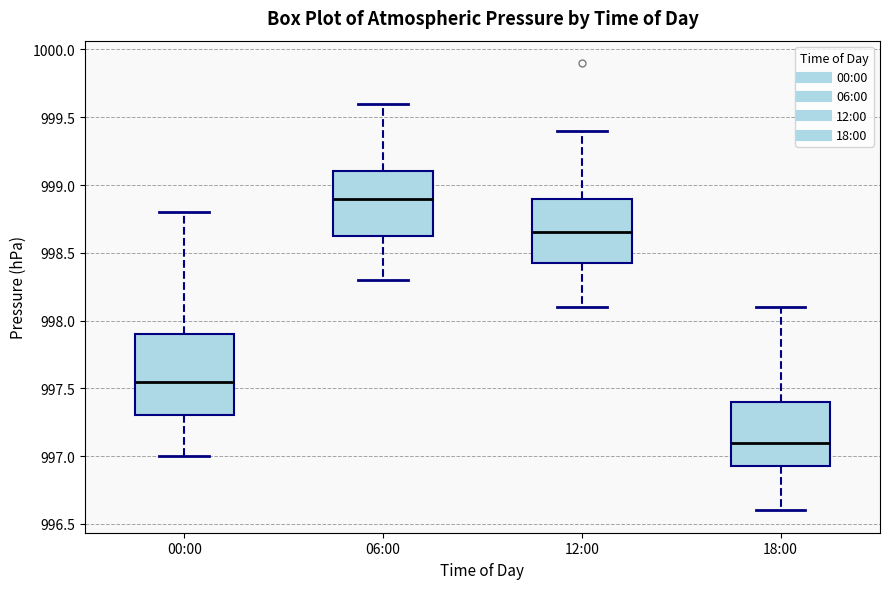

Reading left to right, read every box against the y-axis: the position of its median line, the range the box covers, and the ends of its whiskers. The values are not printed on the chart, so give them approximately, as read against the axis.

00:00: median 997.55, box 997.30 to 997.90, whiskers 997.00 to 998.80
06:00: median 998.90, box 998.65 to 999.10, whiskers 998.30 to 999.60
12:00: median 998.65, box 998.45 to 998.90, whiskers 998.10 to 999.40
18:00: median 997.10, box 996.95 to 997.40, whiskers 996.60 to 998.10